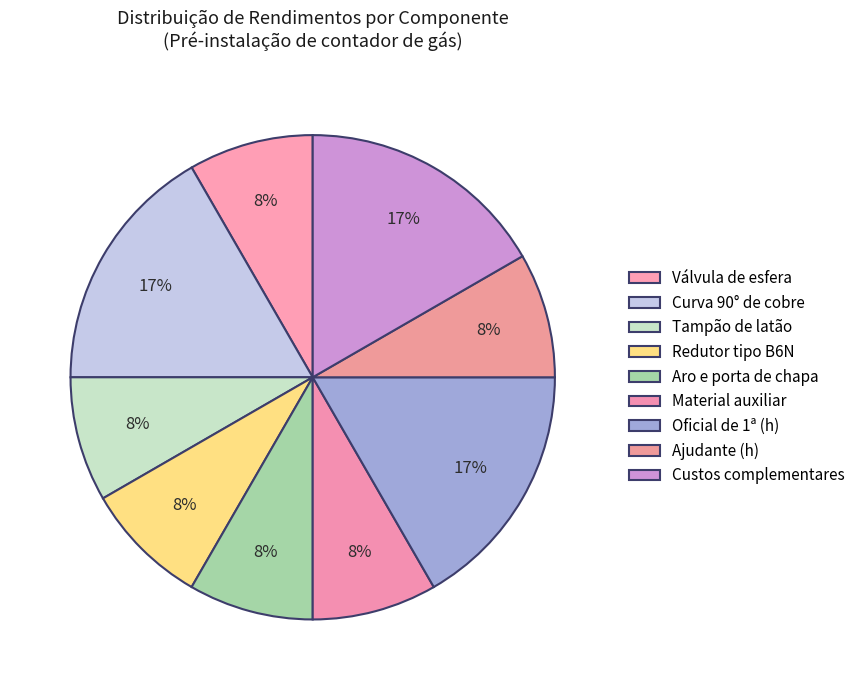

To the nearest percent, what percentage of the pie is Oficial de 1ª (h)?

17%